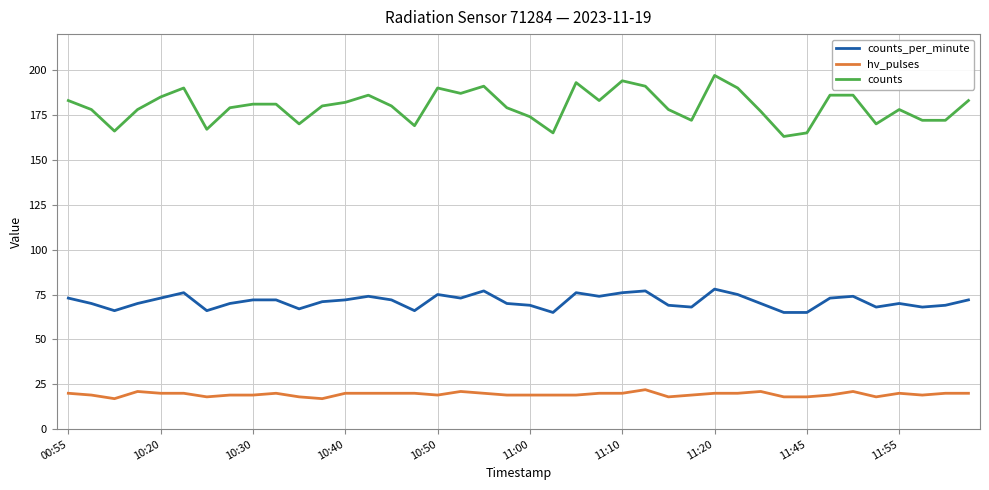

What is the maximum value for counts_per_minute?

78